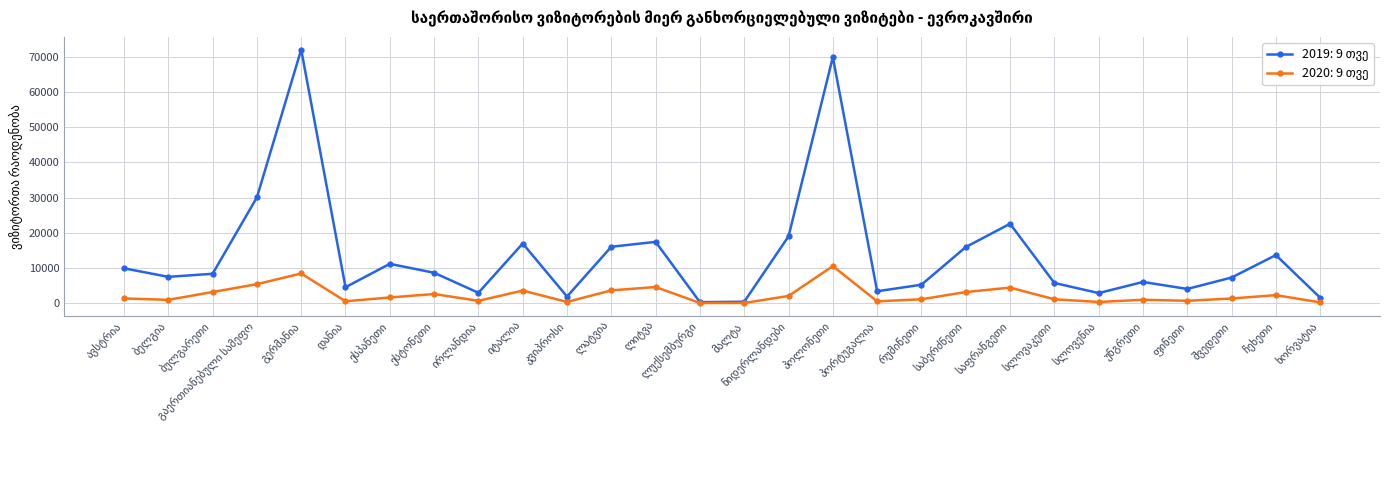

What is the greatest value displayed?

72074